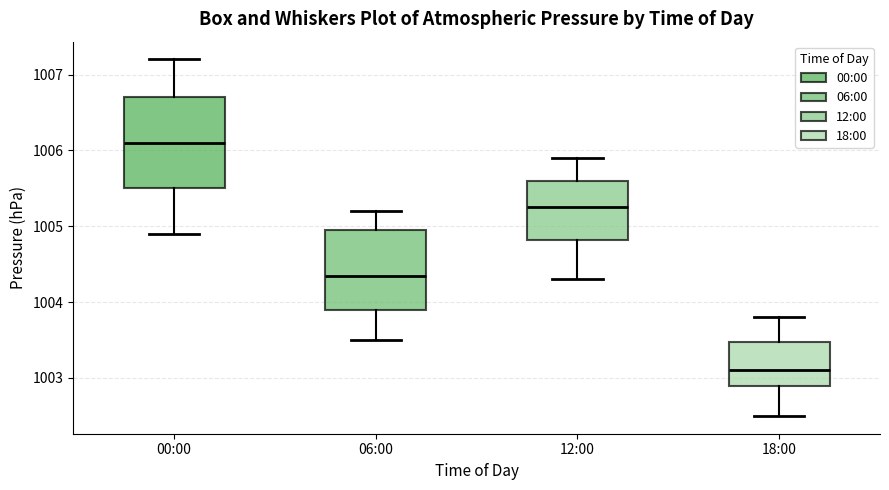

Comparing the boxes themselves (not the whiskers), which one is the tallest?

00:00